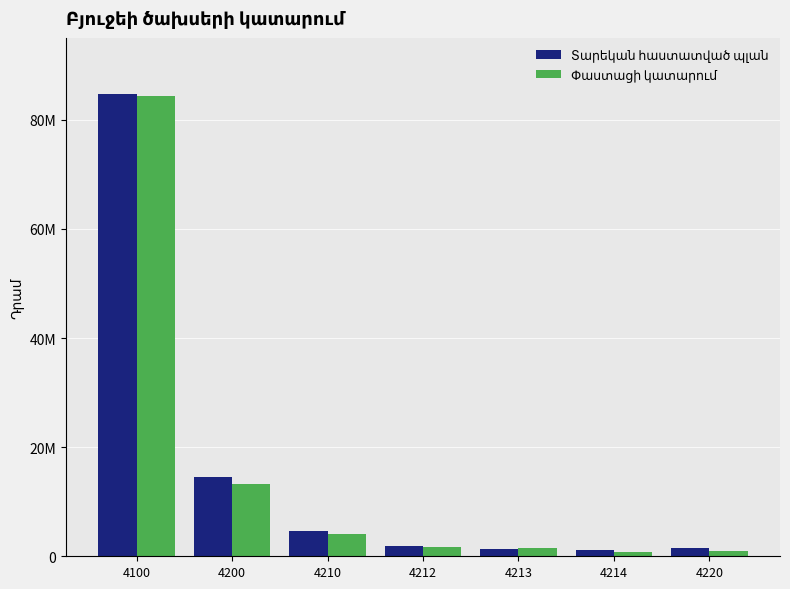

What is the average value of the Փաստացի կատարում series?

15244360